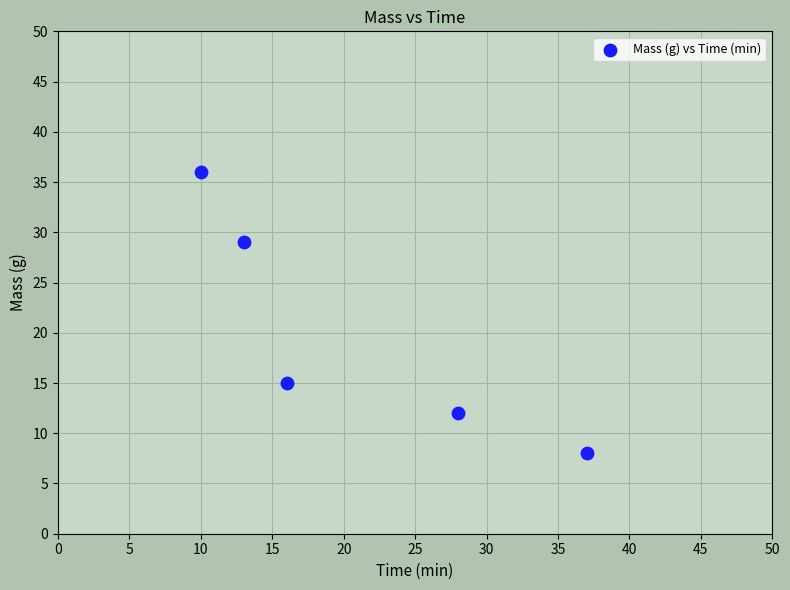

What is the average X value?

21